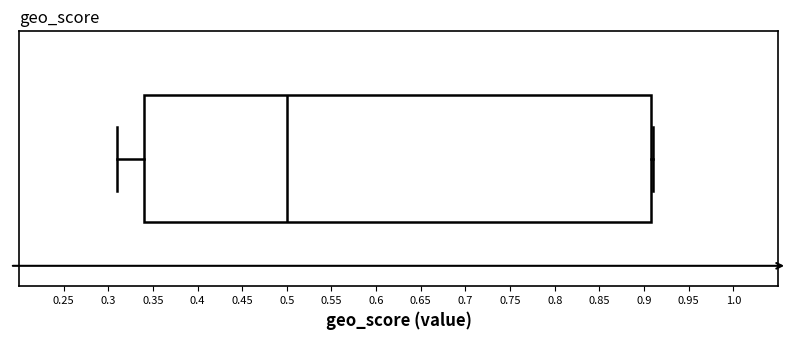

Read this box plot against the x-axis: the position of the median line, the range covered by the box, and the ends of both whiskers. The values are not printed on the chart, so give them approximately, as read against the axis.

median 0.50, box 0.34 to 0.91, whiskers 0.31 to 0.91 (just right of the box's right edge)